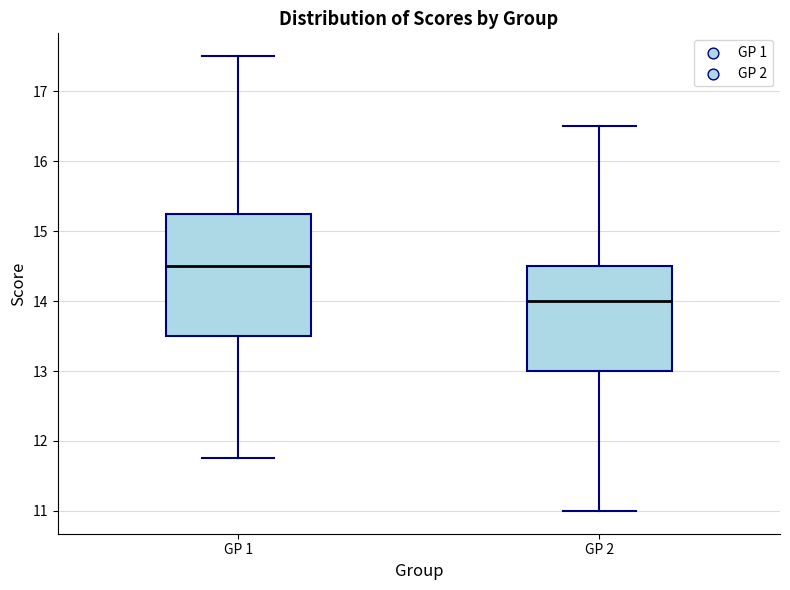

Comparing the boxes themselves (not the whiskers), which one is the tallest?

GP 1